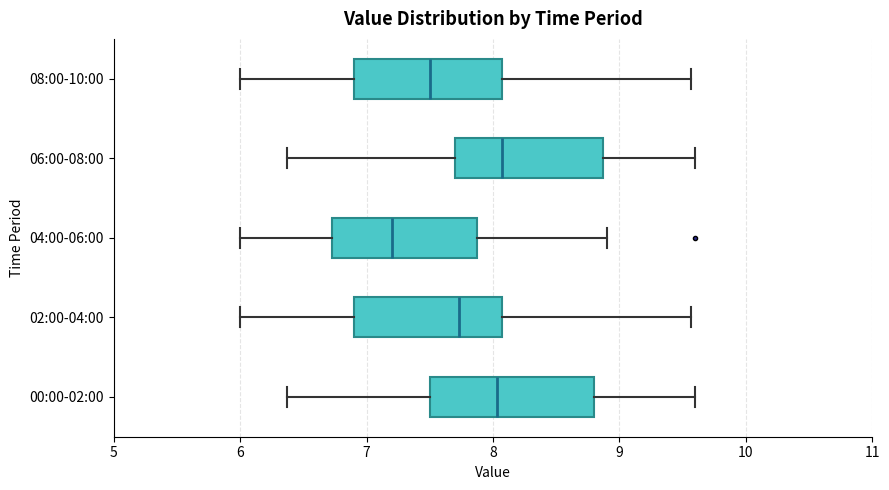

Which box's median line is the furthest to the left?

04:00-06:00